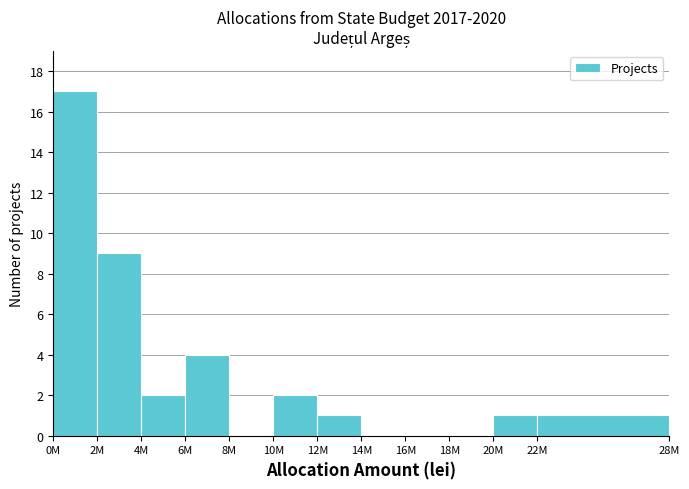

Reading right to left, transcribe all the data shown in this chart.

22M=1	20M=1	18M=0	16M=0	14M=0	12M=1	10M=2	8M=0	6M=4	4M=2	2M=9	0M=17